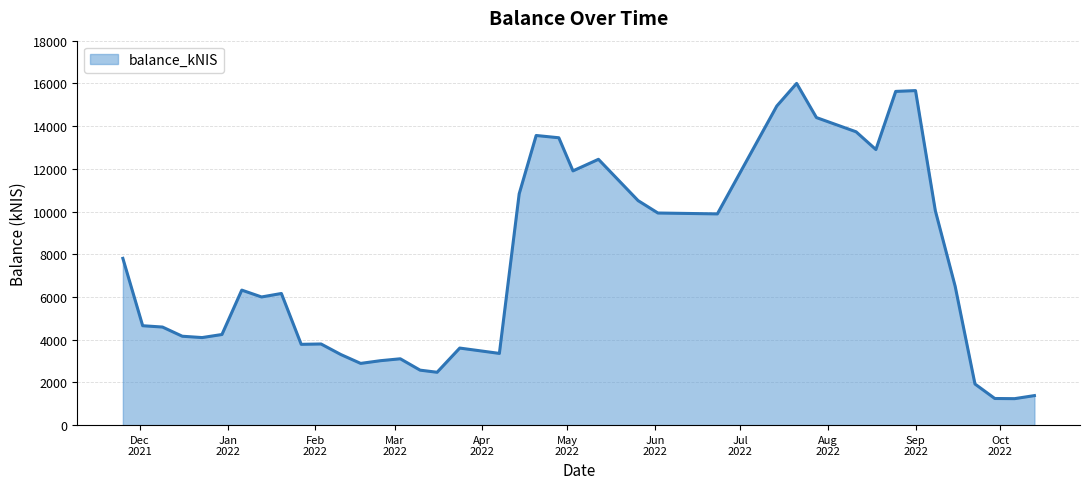

What is the greatest value displayed?

15999.4